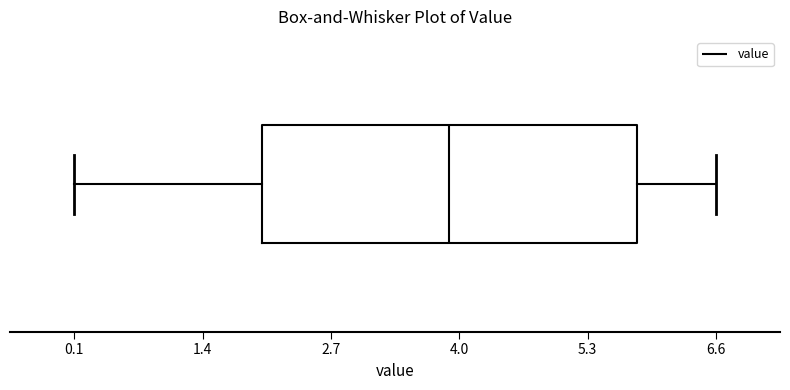

Read this box plot against the x-axis: the position of the median line, the range covered by the box, and the ends of both whiskers. The values are not printed on the chart, so give them approximately, as read against the axis.

median 4.0, box 2.0 to 5.8, whiskers 0.2 to 6.6